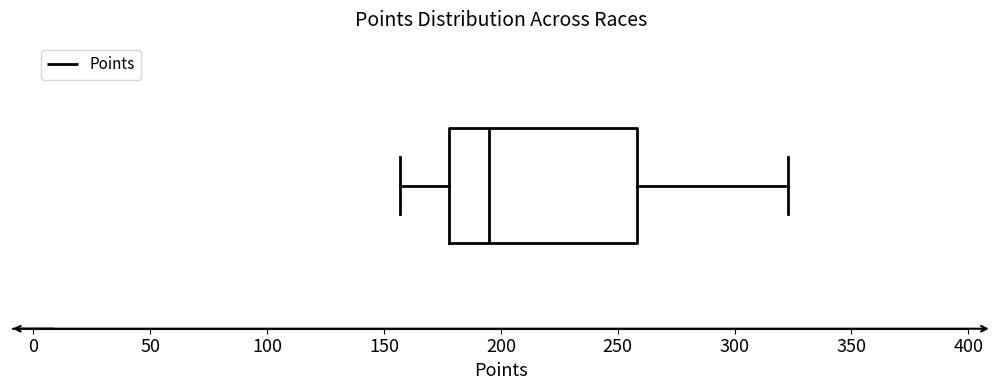

Transcribe this box plot: give where the median line is, the range the box spans, and where the two whiskers end, as read against the x-axis. The values are not printed on the chart, so give them approximately, as read against the axis.

median 195, box 180 to 260, whiskers 155 to 325